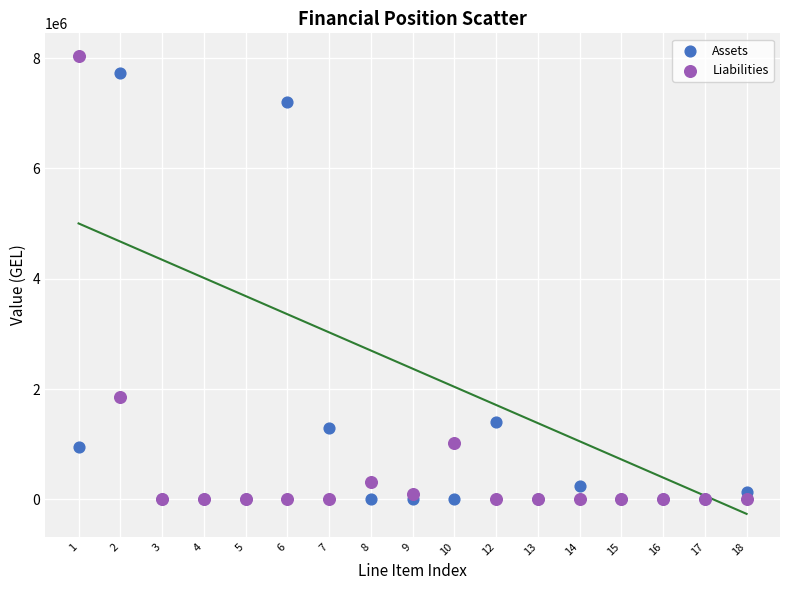

Across all series, what Y value is closest to 4016791?

1857192.4